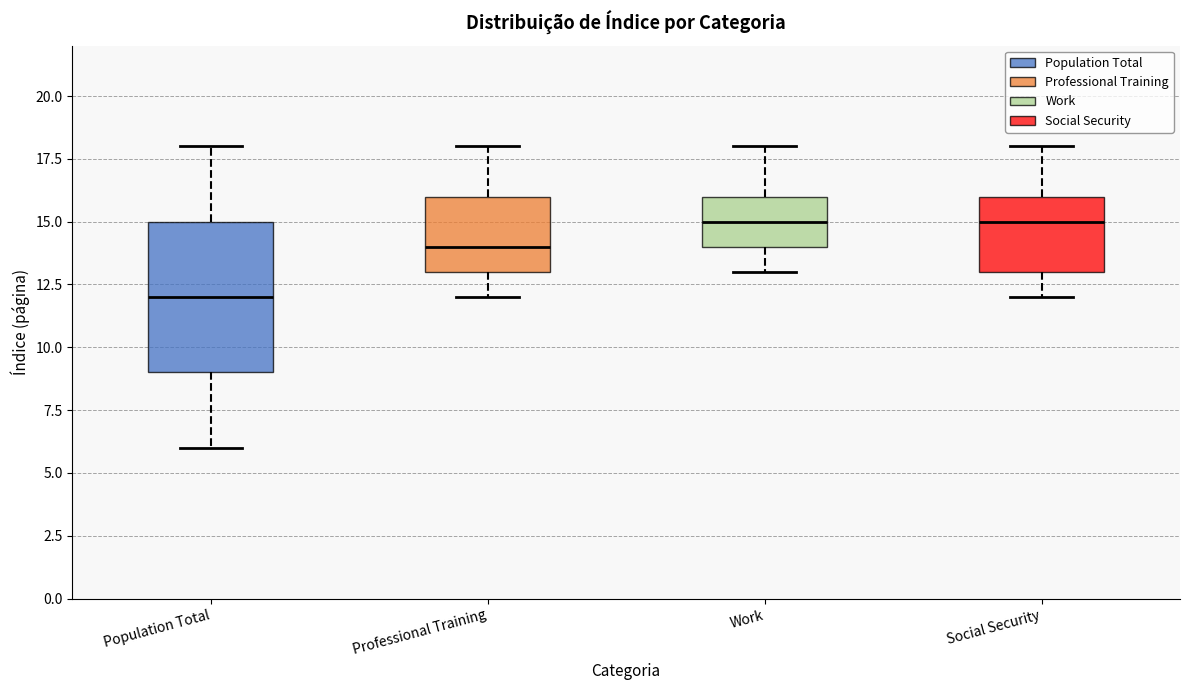

Reading left to right, read every box against the y-axis: the position of its median line, the range the box covers, and the ends of its whiskers. The values are not printed on the chart, so give them approximately, as read against the axis.

Population Total: median 12, box 9 to 15, whiskers 6 to 18
Professional Training: median 14, box 13 to 16, whiskers 12 to 18
Work: median 15, box 14 to 16, whiskers 13 to 18
Social Security: median 15, box 13 to 16, whiskers 12 to 18